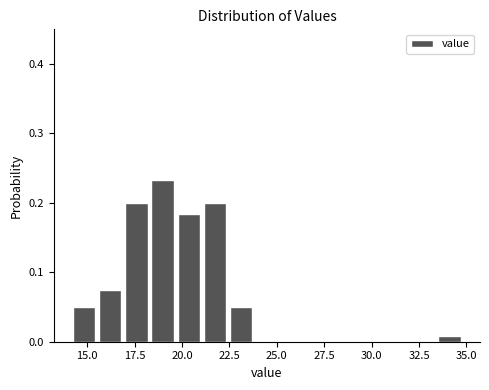

Read against the x-axis, roughly where is the centre of the tallest bar?

19.0